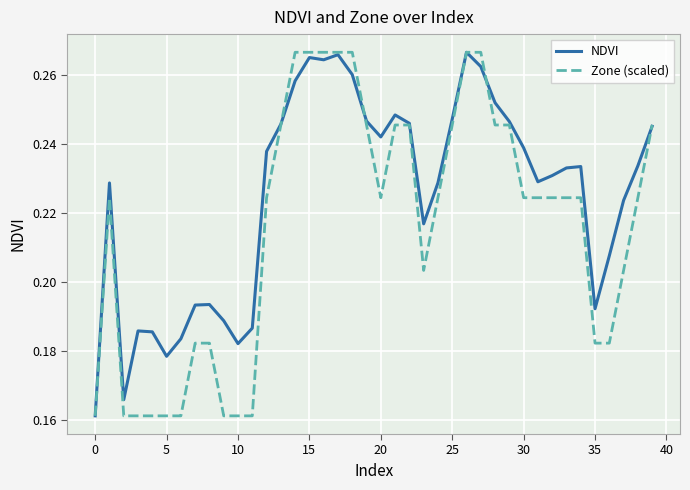

Rank the series by their average value, from lowest to highest.

Zone (scaled), NDVI